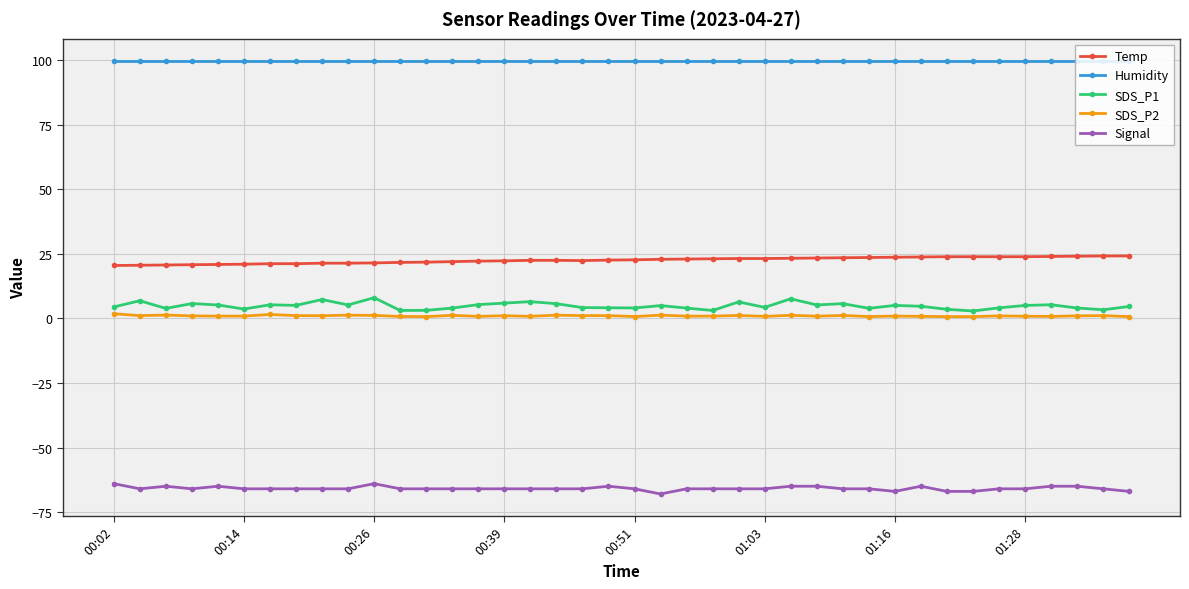

What is the greatest value displayed?

99.9